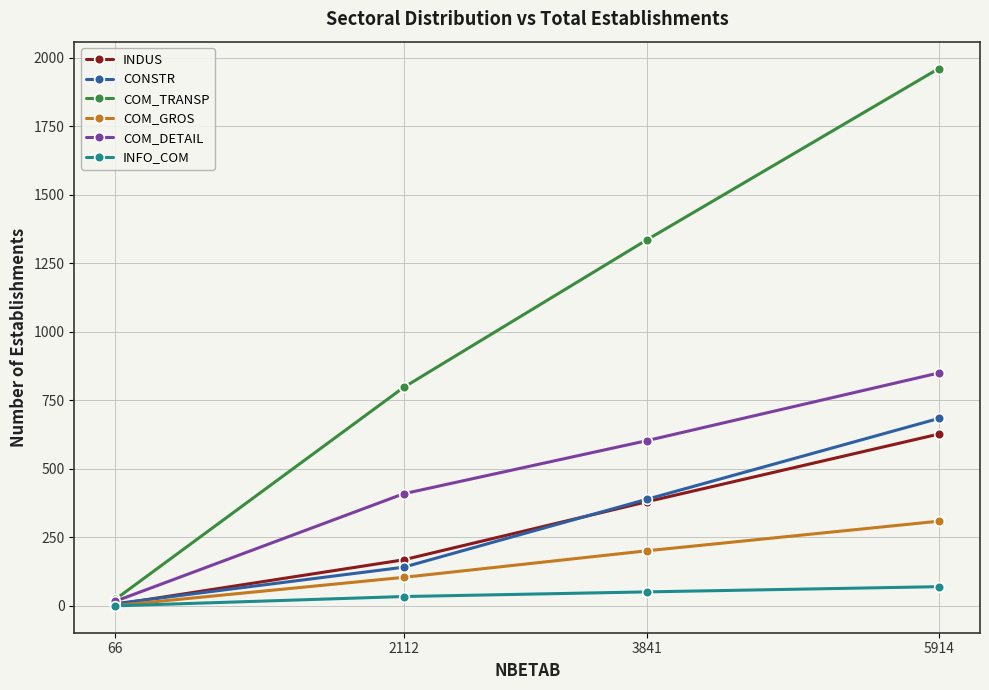

True or false: INDUS has a value of 380 at 3841.

True